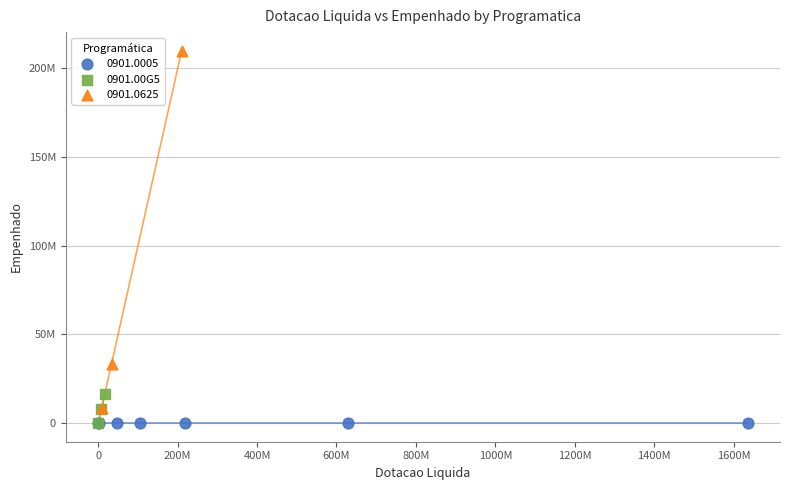

What are all the series names shown in the legend?

0901.0005, 0901.00G5, 0901.0625